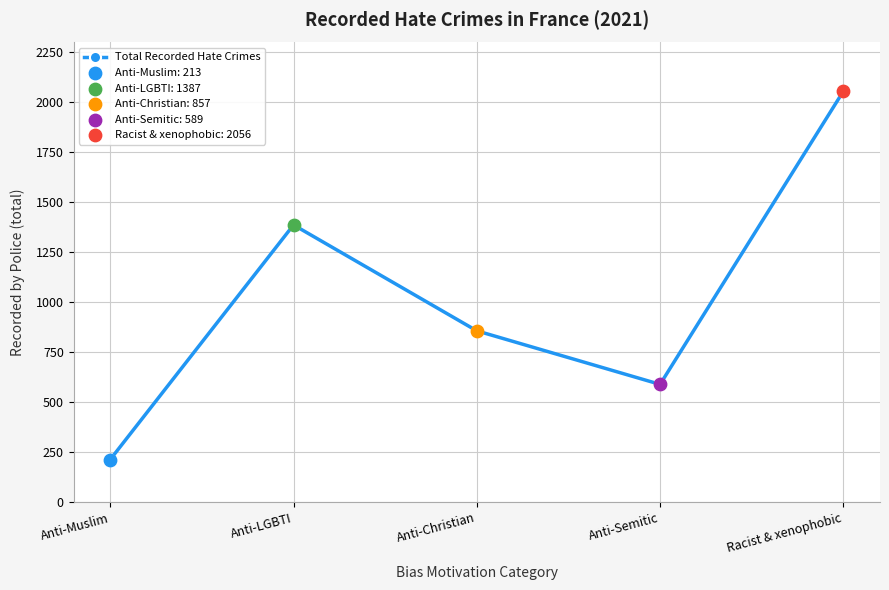

Approximately how many times larger is the value at Anti-LGBTI compared to Anti-Christian?

1.6